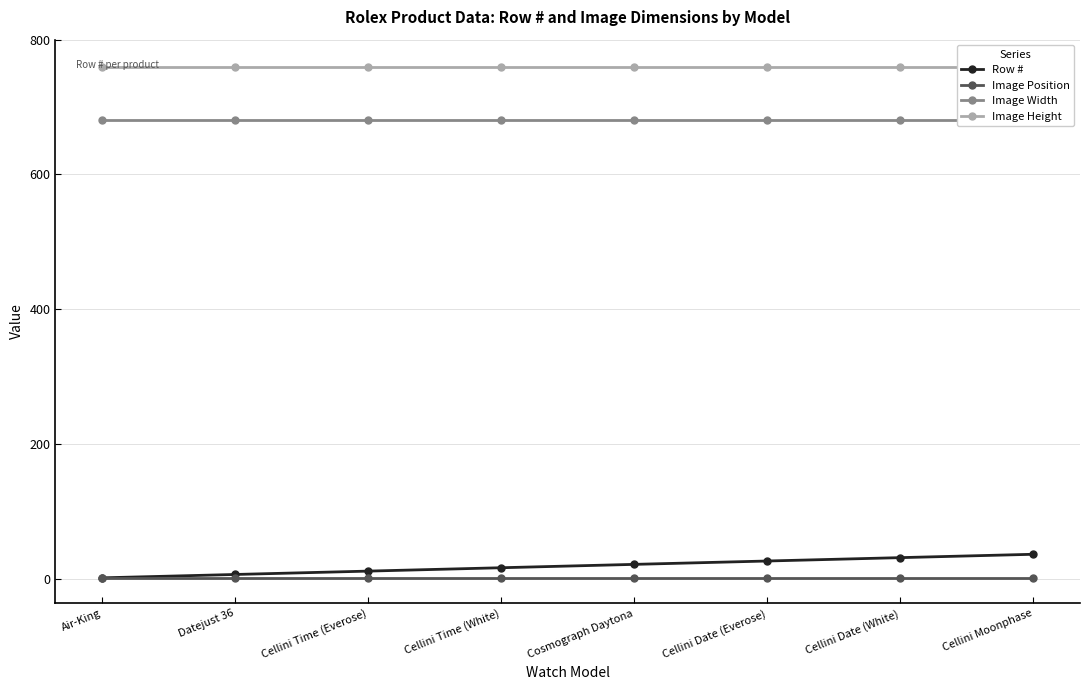

Reading left to right, list all the values displayed in this chart.

Row #: 1	6	11	16	21	26	31	36
Image Position: 1	1	1	1	1	1	1	1
Image Width: 680	680	680	680	680	680	680	680
Image Height: 760	760	760	760	760	760	760	760